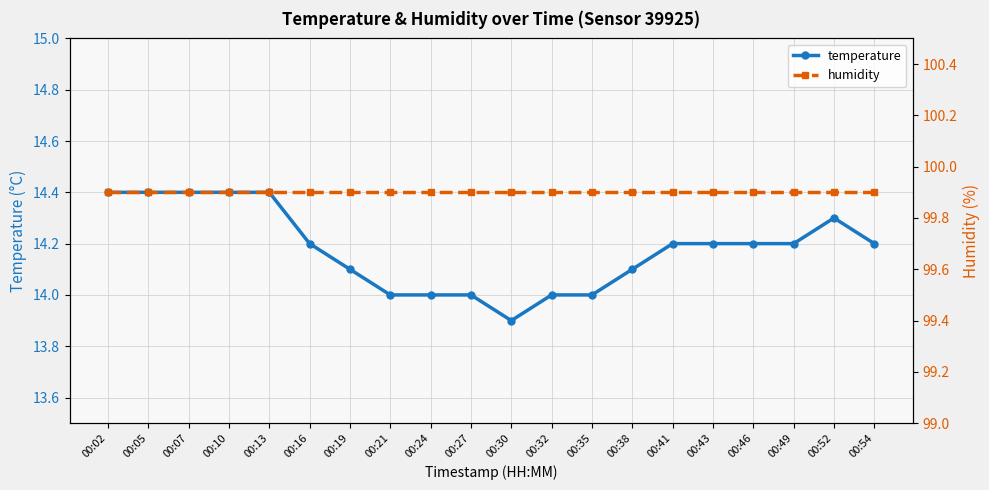

Between 00:21 and 00:07, which is larger?

00:07